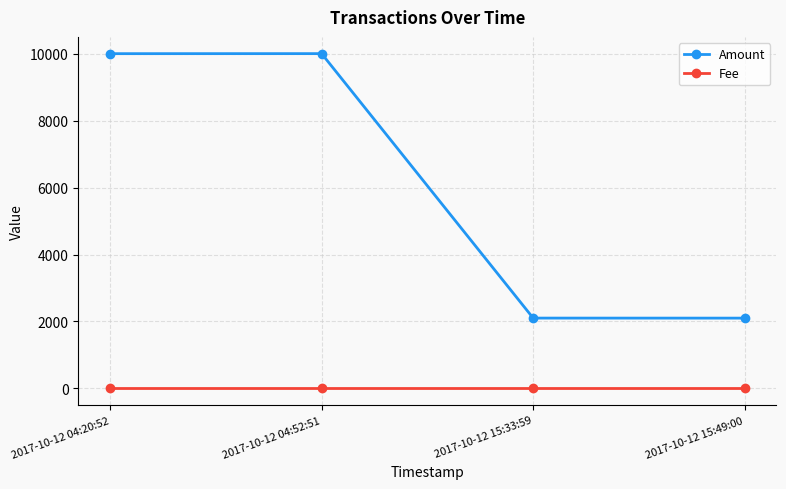

Which series has the widest spread of values?

Amount